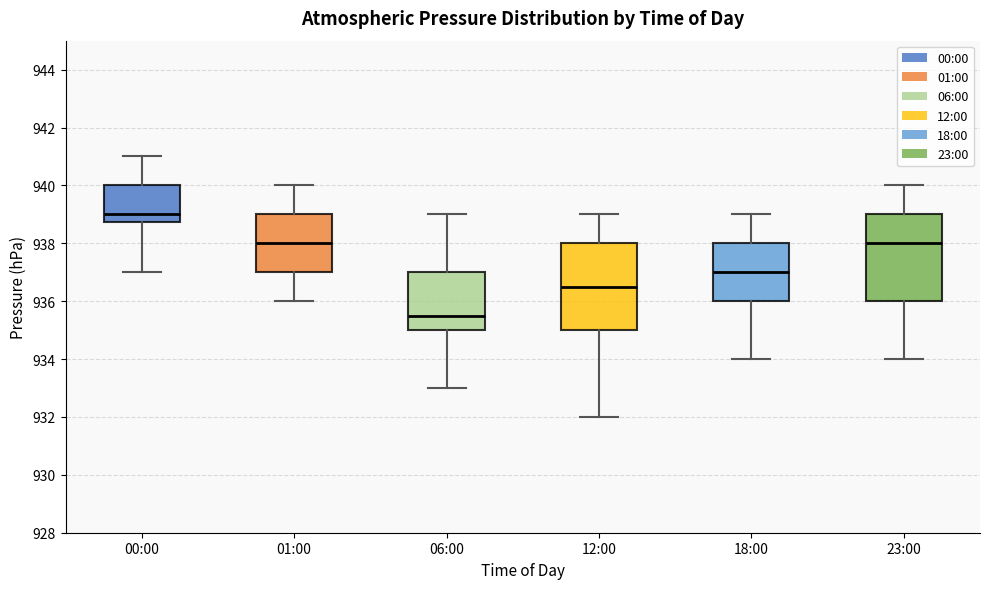

Reading left to right, read every box against the y-axis: the position of its median line, the range the box covers, and the ends of its whiskers. The values are not printed on the chart, so give them approximately, as read against the axis.

00:00: median 939.0, box 938.8 to 940.0, whiskers 937.0 to 941.0
01:00: median 938.0, box 937.0 to 939.0, whiskers 936.0 to 940.0
06:00: median 935.6, box 935.0 to 937.0, whiskers 933.0 to 939.0
12:00: median 936.6, box 935.0 to 938.0, whiskers 932.0 to 939.0
18:00: median 937.0, box 936.0 to 938.0, whiskers 934.0 to 939.0
23:00: median 938.0, box 936.0 to 939.0, whiskers 934.0 to 940.0